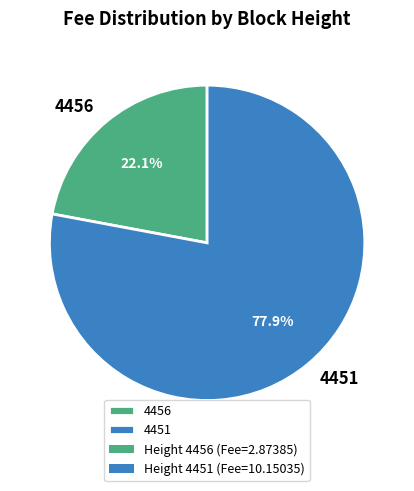

What is the majority slice?

4451